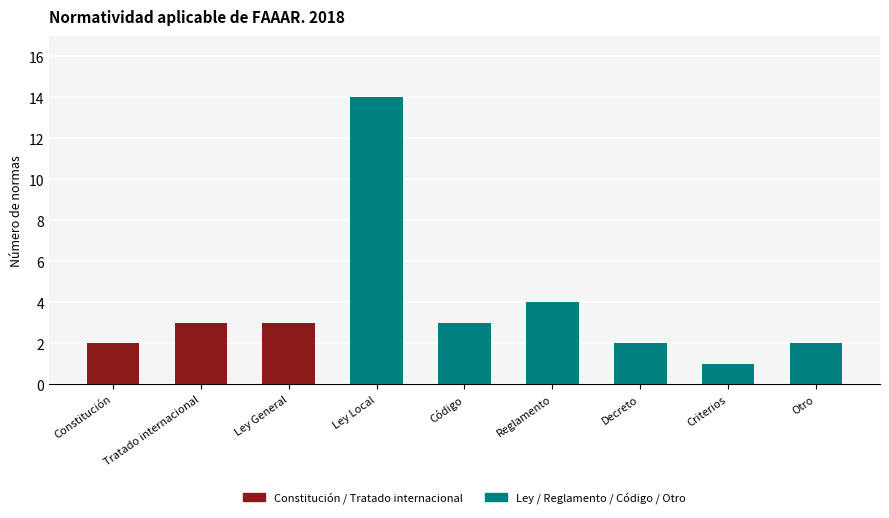

At which category is the sum across all series the highest?

Ley Local